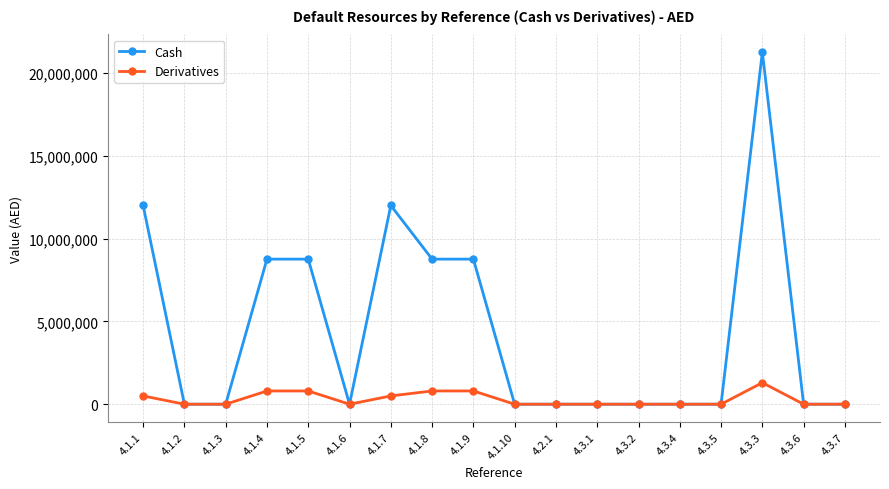

At which category is the sum across all series the highest?

4.3.3